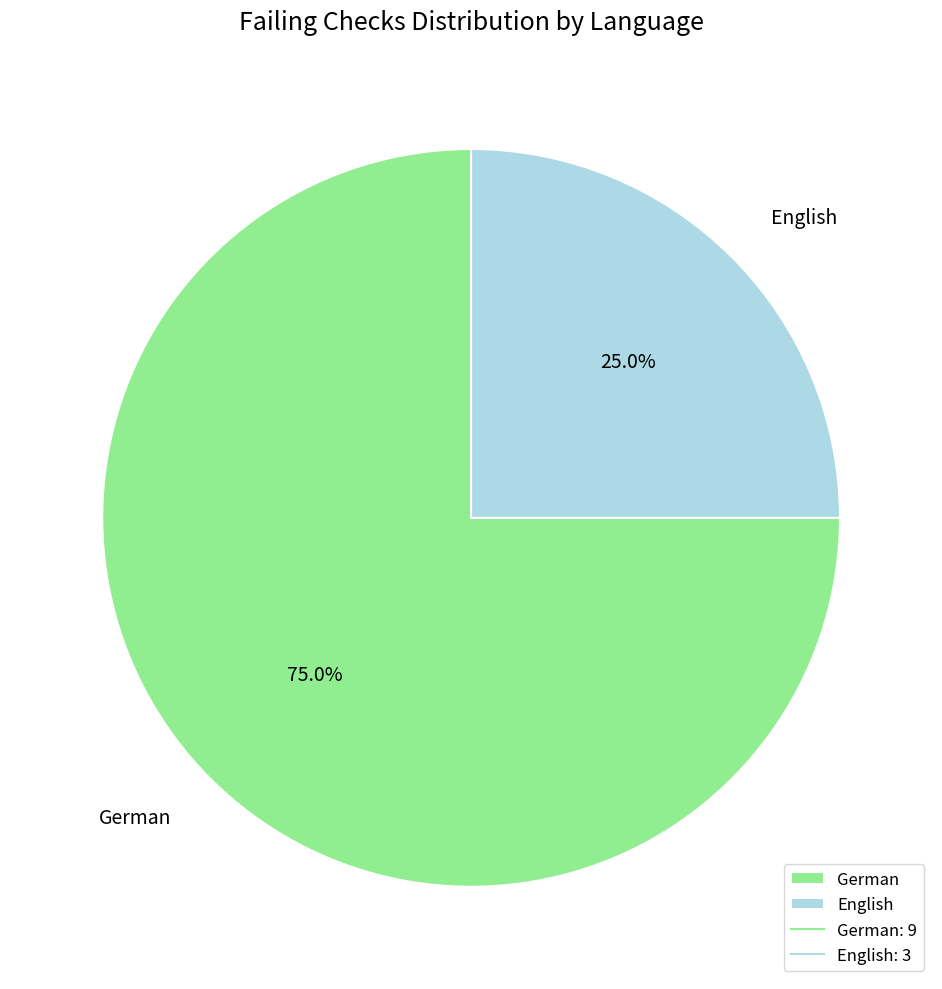

Does German represent more than half of the total?

Yes